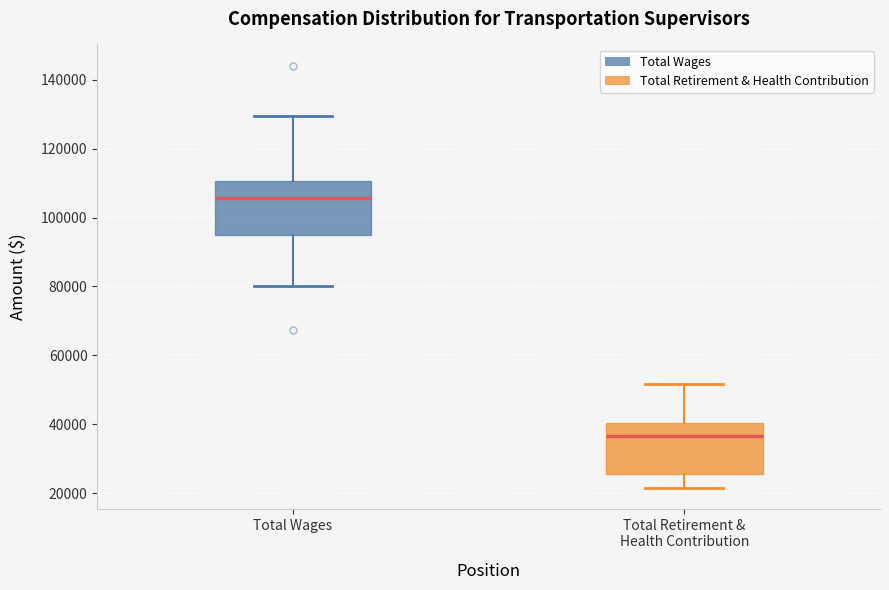

Which box's median line is the highest?

Total Wages